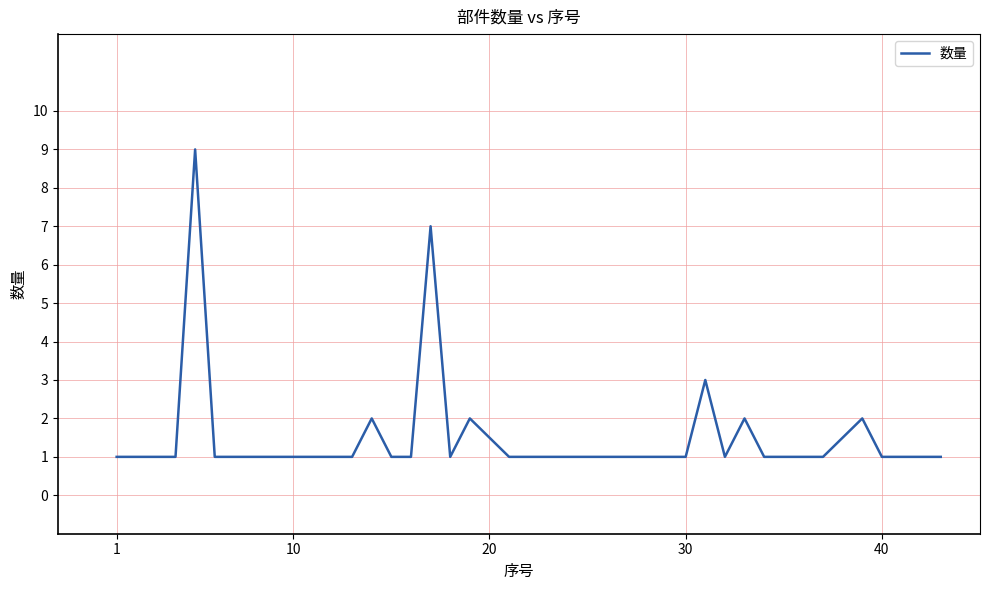

Does the chart have visible grid lines?

Yes